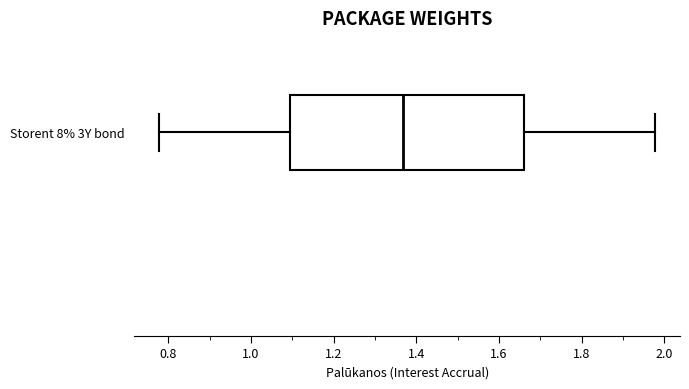

Where does the left whisker of the box for Storent 8% 3Y bond end on the x-axis? The values are not printed on the chart, so give them approximately, as read against the axis.

0.78